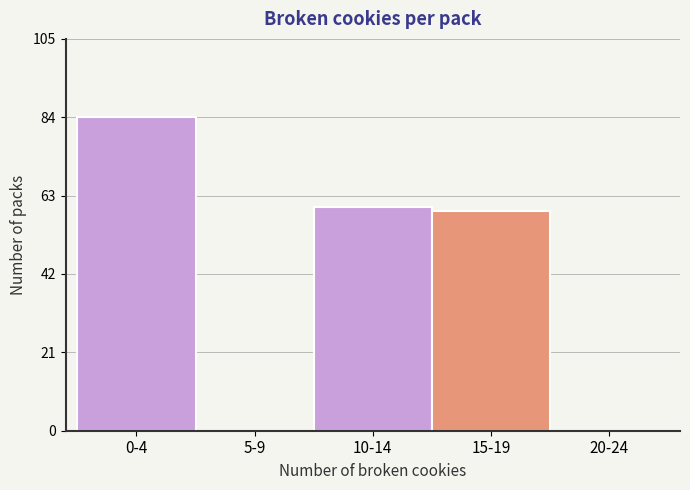

Reading left to right, what are all the values shown in this chart?

0-4=84	5-9=0	10-14=60	15-19=59	20-24=0